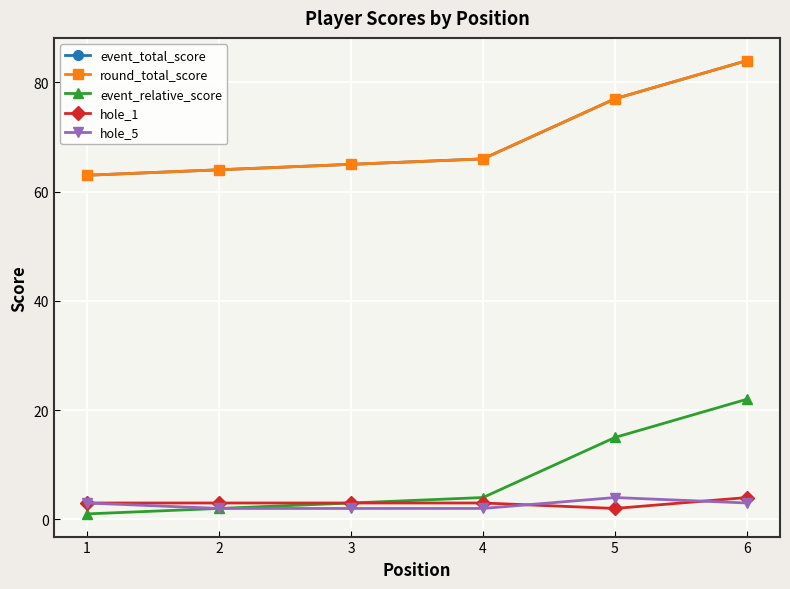

Rank the series at 6 from lowest to highest value.

hole_5, hole_1, event_relative_score, event_total_score, round_total_score